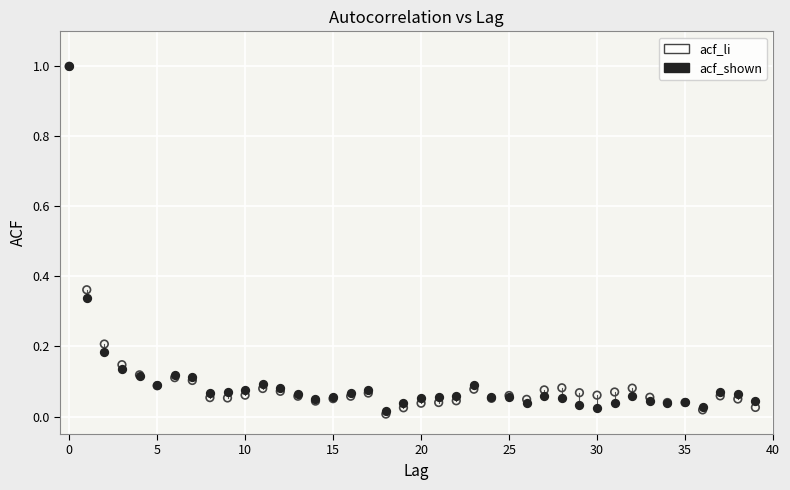

What are all the series names shown in the legend?

acf_li, acf_shown